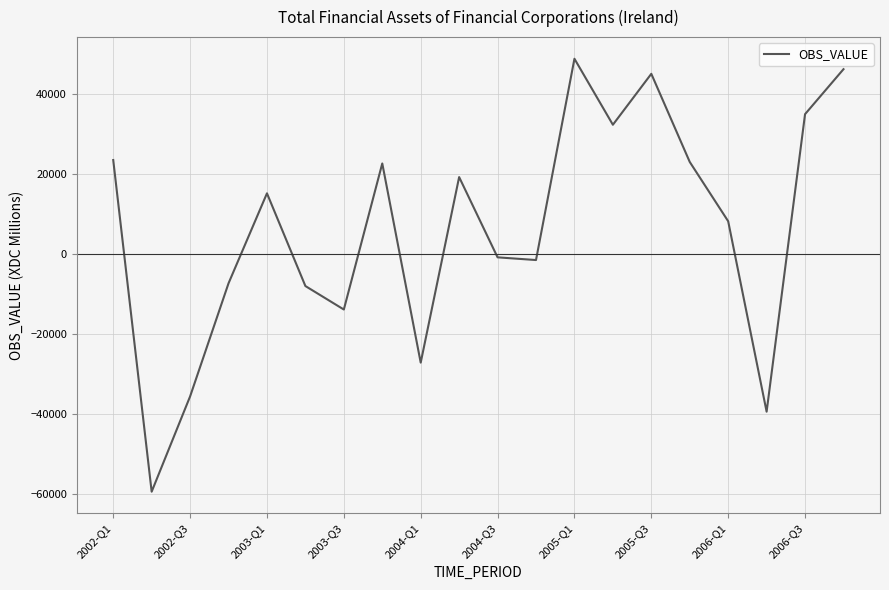

What is the difference between the maximum and minimum values?

108455